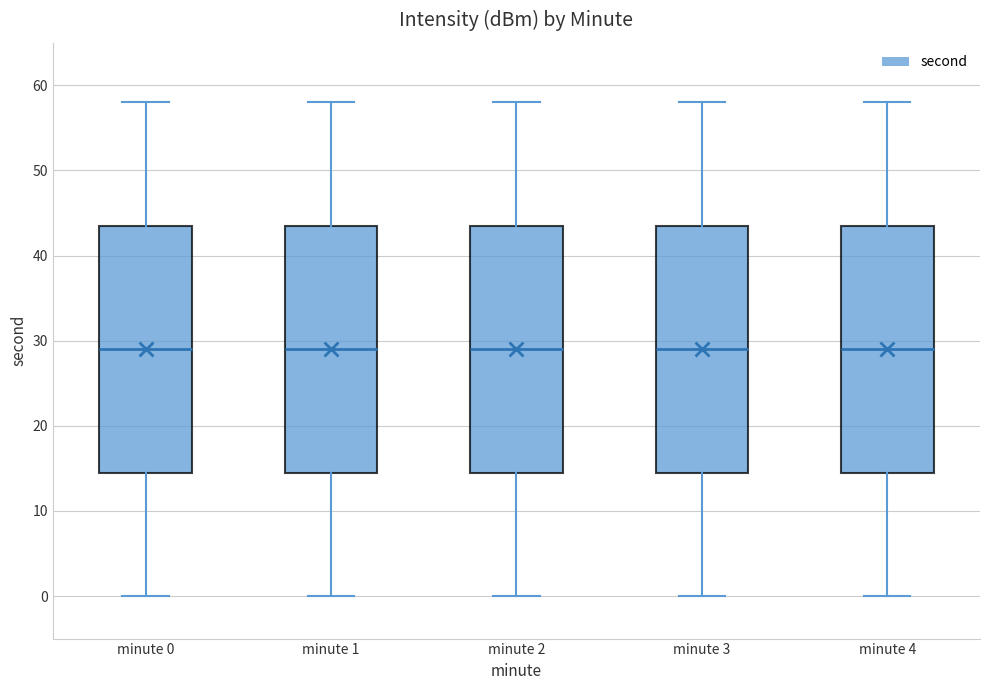

Reading left to right, read every box against the y-axis: the position of its median line, the range the box covers, and the ends of its whiskers. The values are not printed on the chart, so give them approximately, as read against the axis.

minute 0: median 29, box 15 to 44, whiskers 0 to 58
minute 1: median 29, box 15 to 44, whiskers 0 to 58
minute 2: median 29, box 15 to 44, whiskers 0 to 58
minute 3: median 29, box 15 to 44, whiskers 0 to 58
minute 4: median 29, box 15 to 44, whiskers 0 to 58